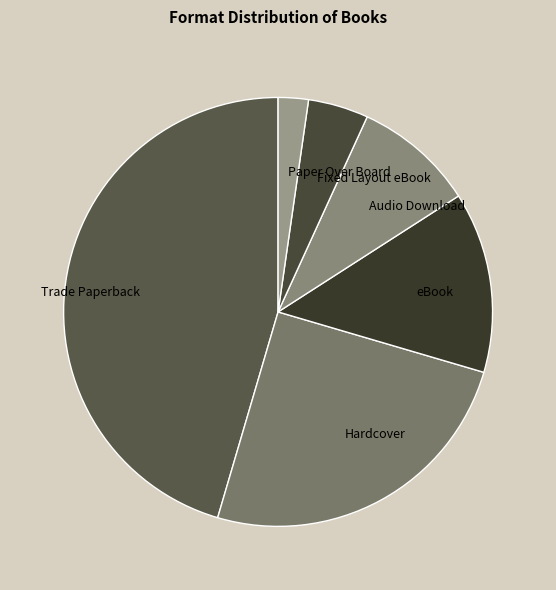

Does any single category account for the majority?

No